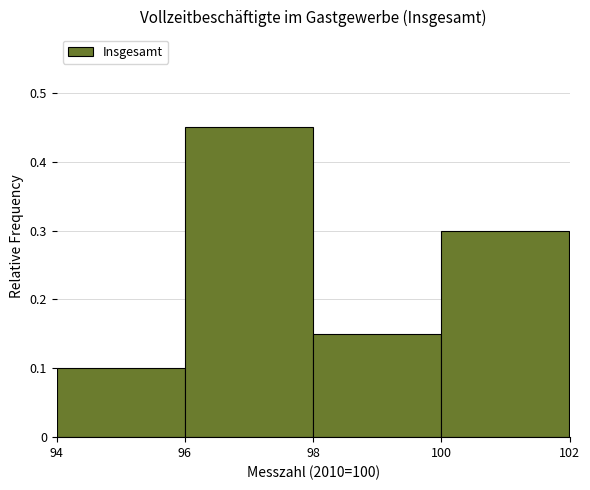

How tall is the bar that spans 94 to 96 on the x-axis? The values are not printed on the chart, so give them approximately, as read against the axis.

0.10